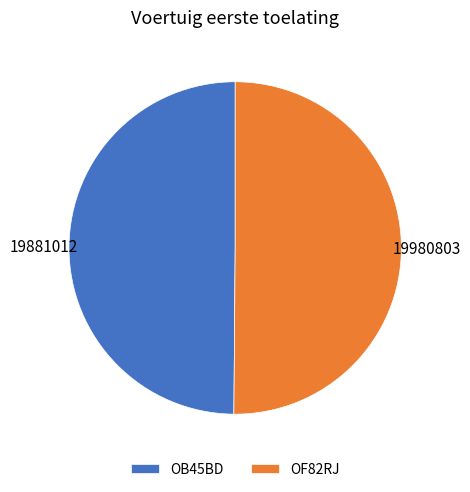

How many segments does this pie chart have?

2